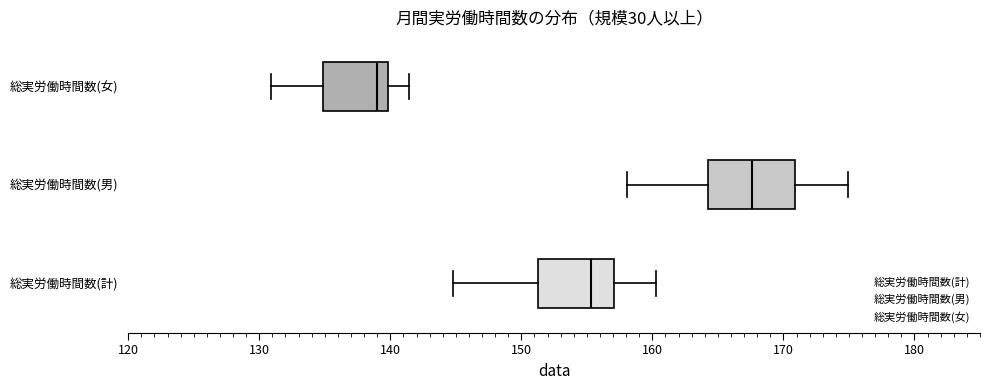

Reading bottom to top, read every box against the x-axis: the position of its median line, the range the box covers, and the ends of its whiskers. The values are not printed on the chart, so give them approximately, as read against the axis.

総実労働時間数(計): median 155, box 151 to 157, whiskers 145 to 160
総実労働時間数(男): median 168, box 164 to 171, whiskers 158 to 175
総実労働時間数(女): median 139, box 135 to 140, whiskers 131 to 141